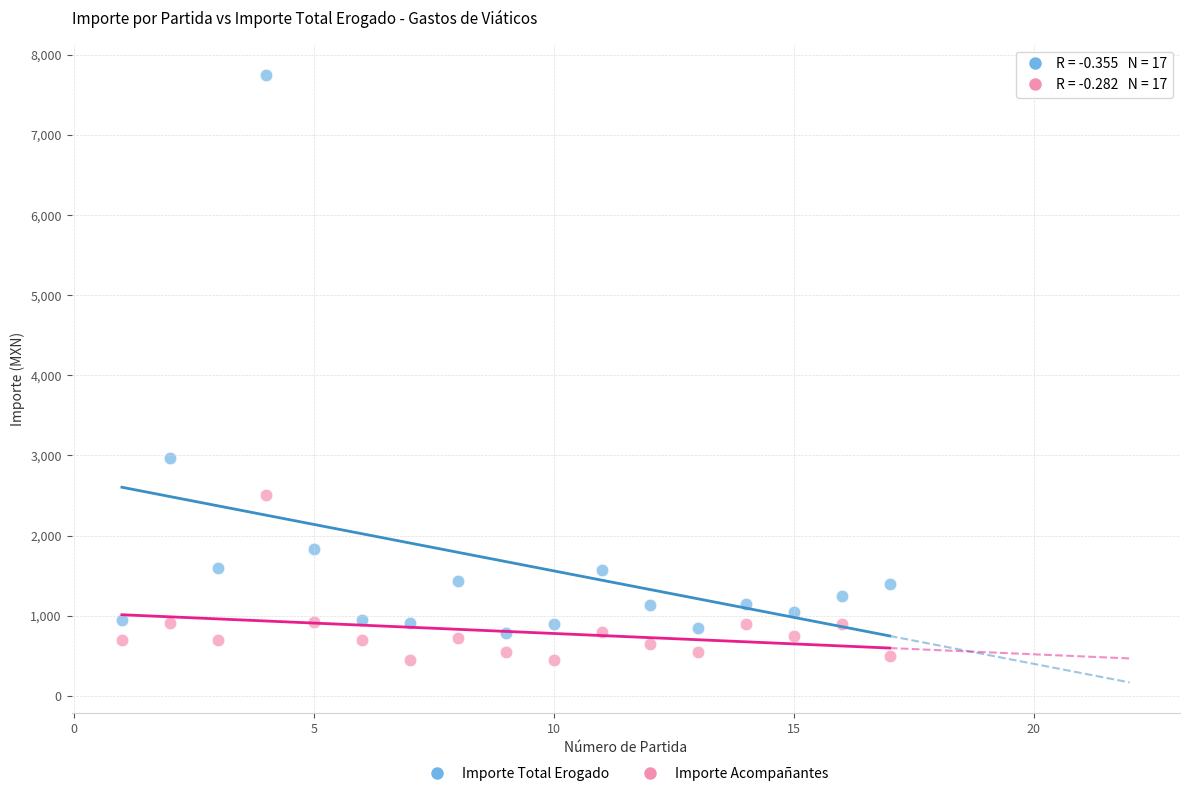

Across all data points, what is the range of X values (max minus min)?

16